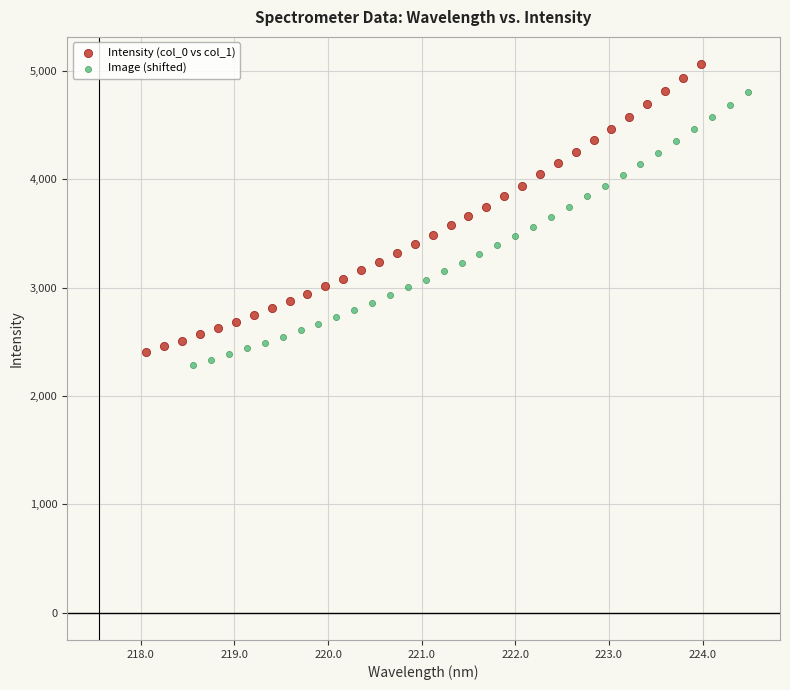

What are all the series names shown in the legend?

Intensity (col_0 vs col_1), Image (shifted)